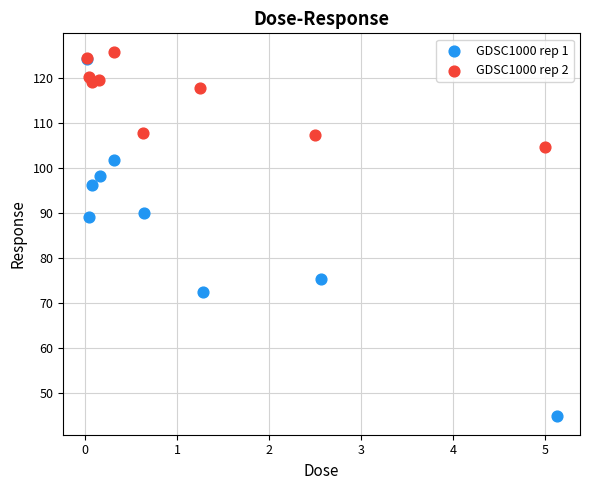

Which series reaches the minimum Y coordinate?

GDSC1000 rep 1